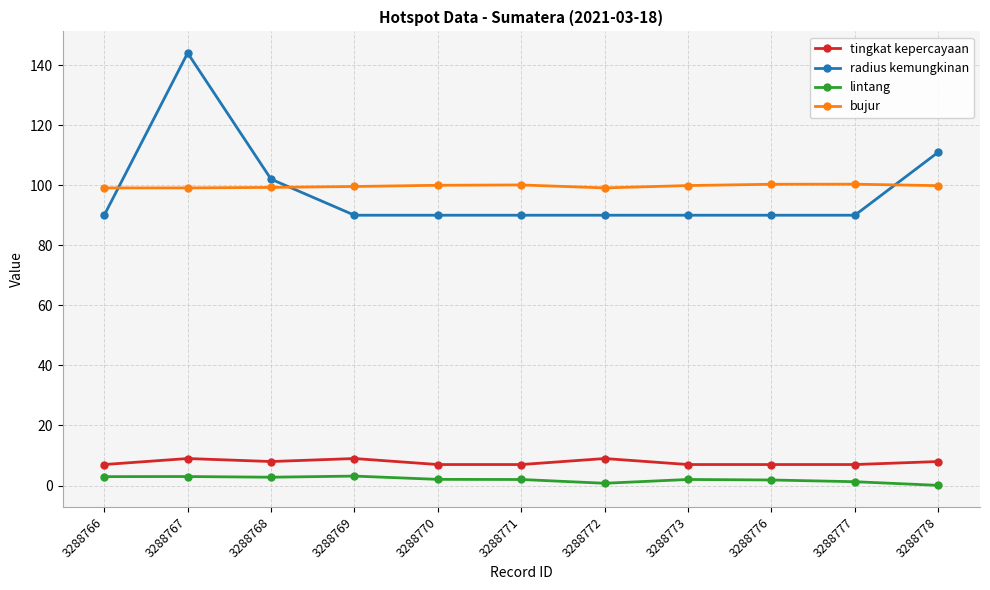

True or false: radius kemungkinan has more than 0 points higher than both neighbors.

True